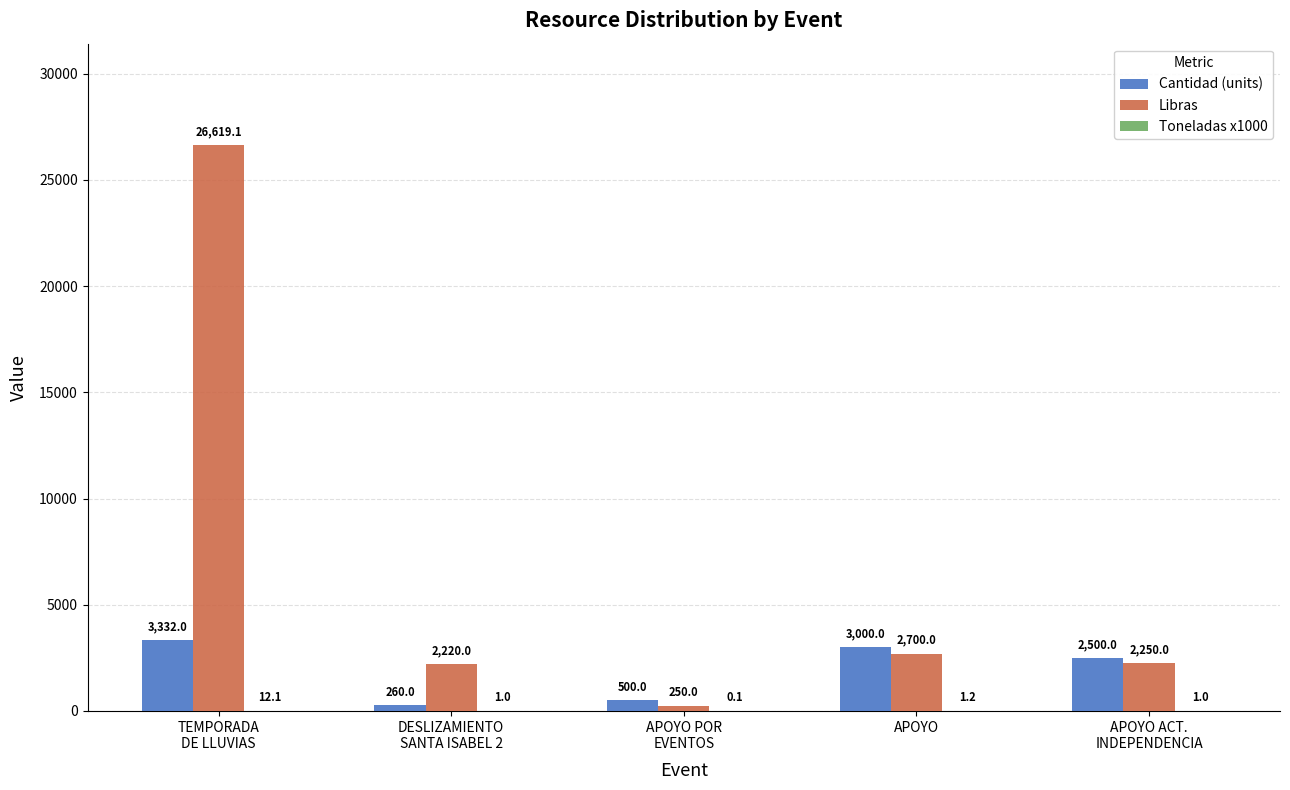

What is the sum of all Cantidad (units) values?

9592.0